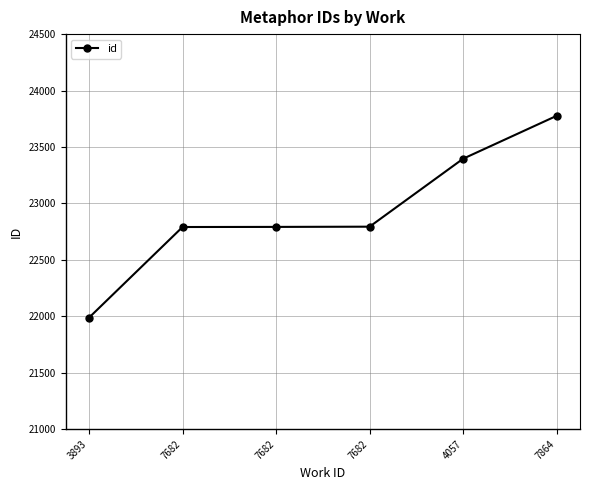

What is the minimum value shown in the chart?

21988